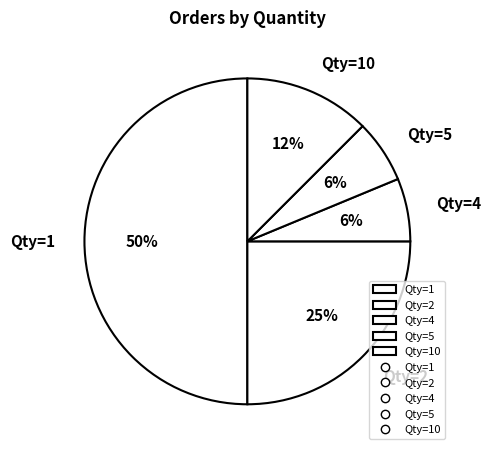

Is Qty=4 the majority of the pie?

No